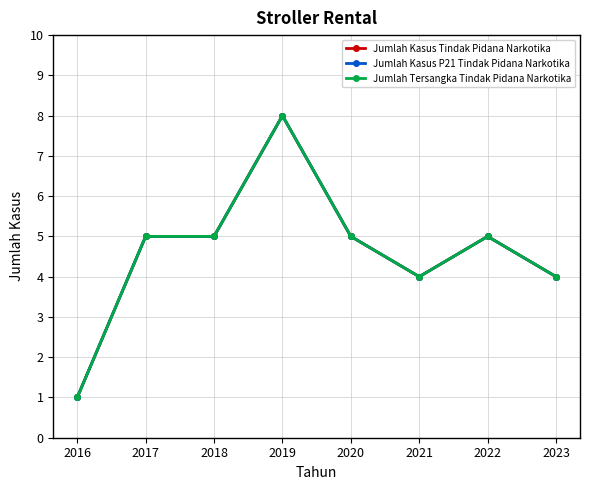

Read the Jumlah Tersangka Tindak Pidana Narkotika value at 2021.

4